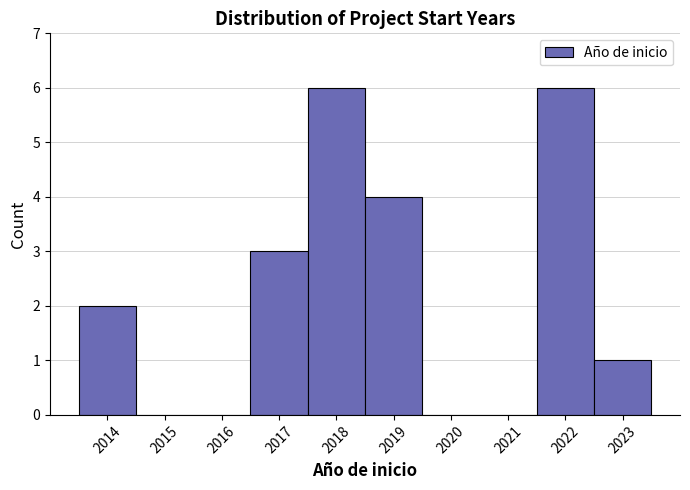

What is the height of the bar covering 2016.5 to 2017.5 on the x-axis? The values are not printed on the chart, so give them approximately, as read against the axis.

3